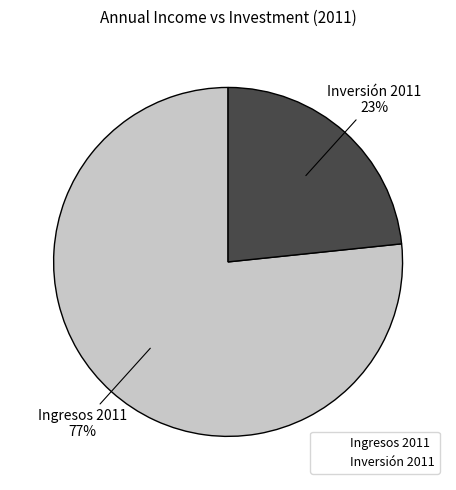

Which has a higher value, Ingresos 2011 or Inversión 2011?

Ingresos 2011